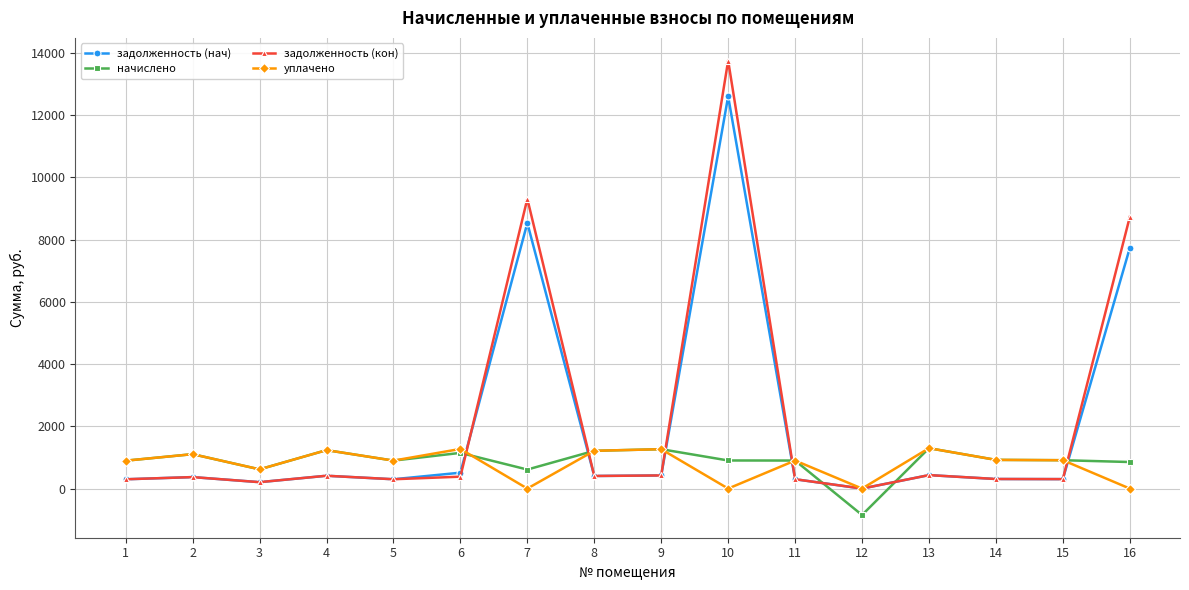

How many times do начислено and задолженность (нач) cross each other?

7